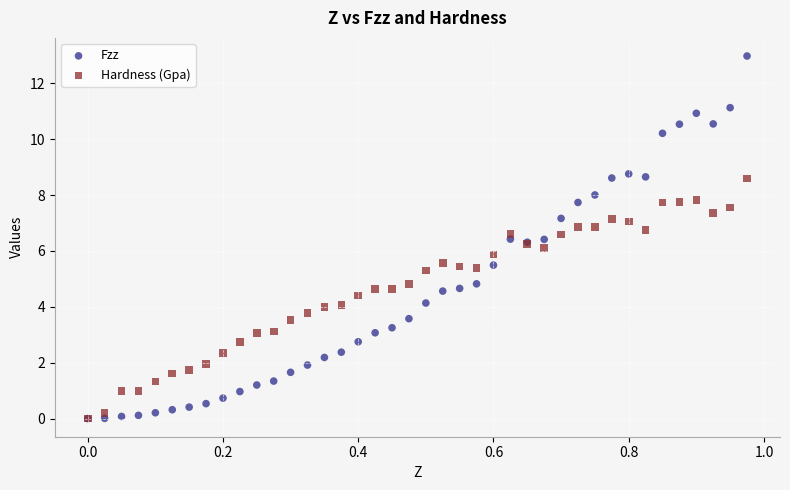

What are all the series names shown in the legend?

Fzz, Hardness (Gpa)